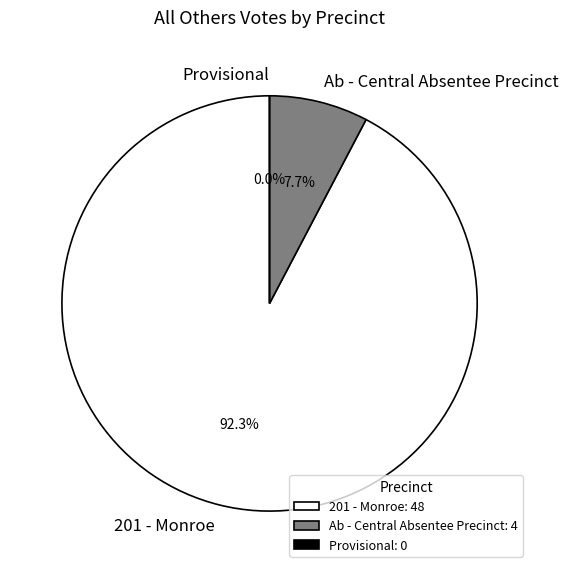

To the nearest percent, what portion does 201 - Monroe represent?

92%